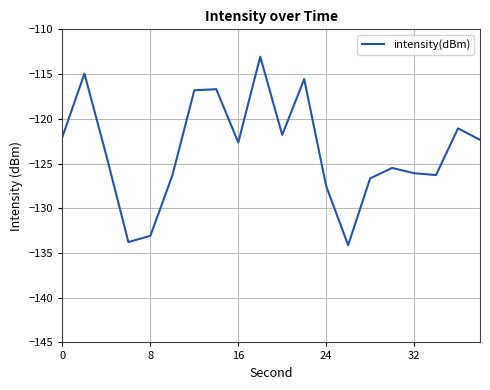

What is the difference between the maximum and minimum values?

21.1